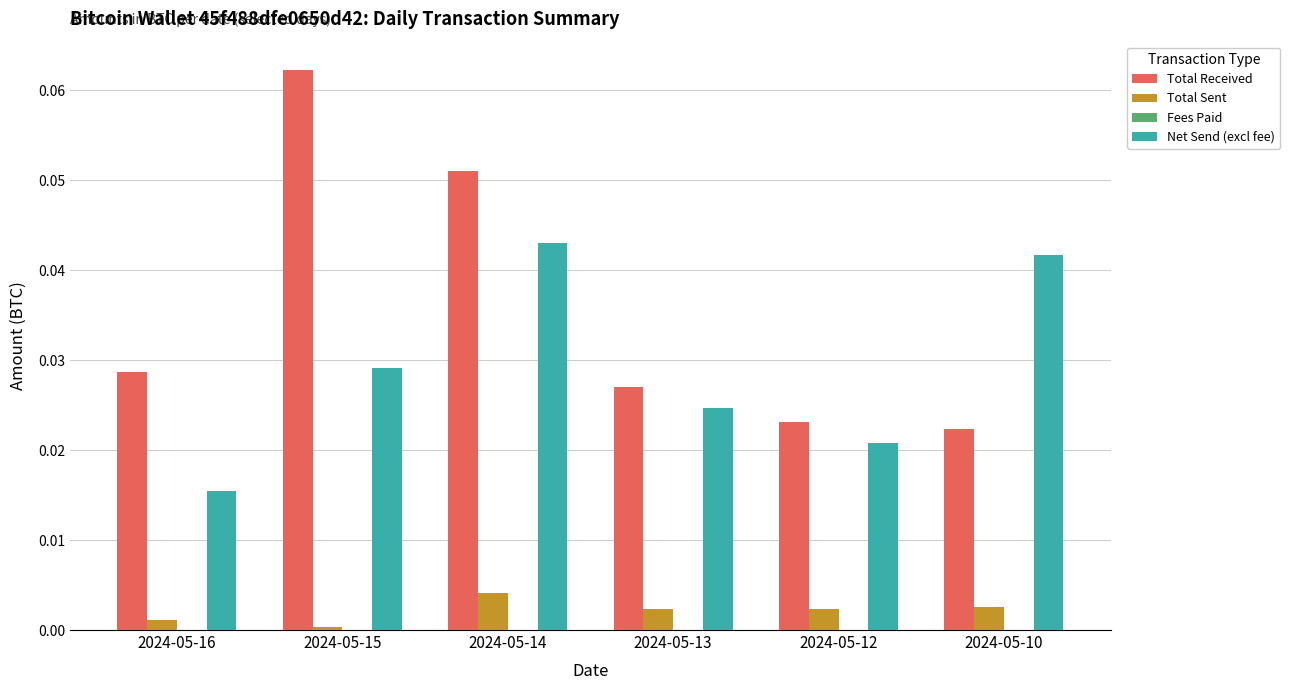

True or false: Net Send (excl fee) has a value of 0.0 at 2024-05-15.

True